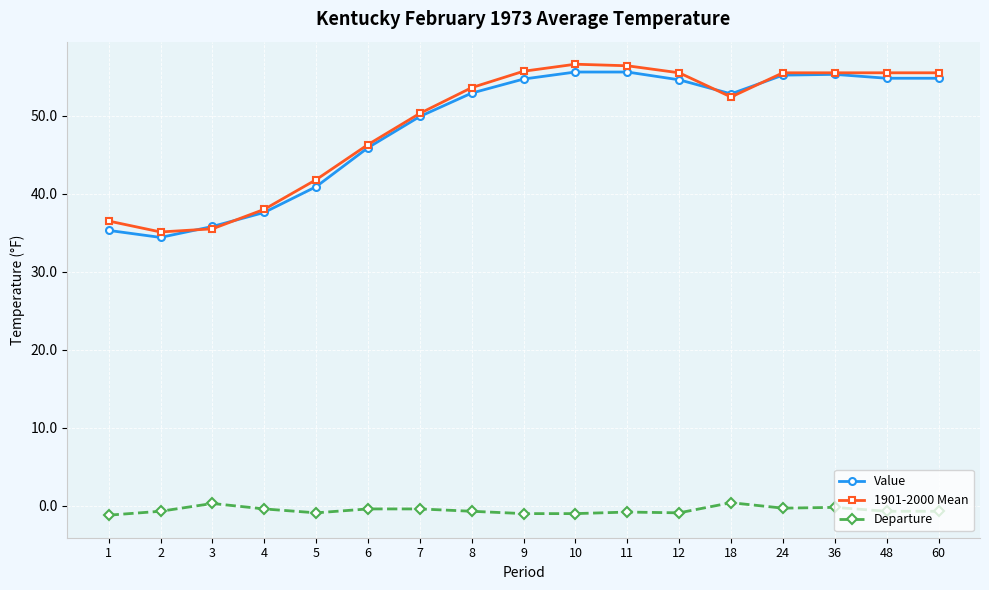

Is it true that 1901-2000 Mean equals 75.3 at 48?

False